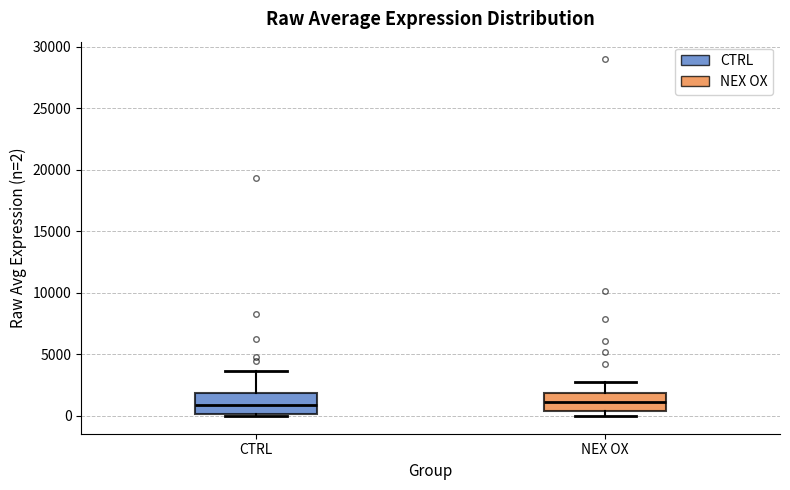

Where does the median line of the box for NEX OX sit on the y-axis? The values are not printed on the chart, so give them approximately, as read against the axis.

1000